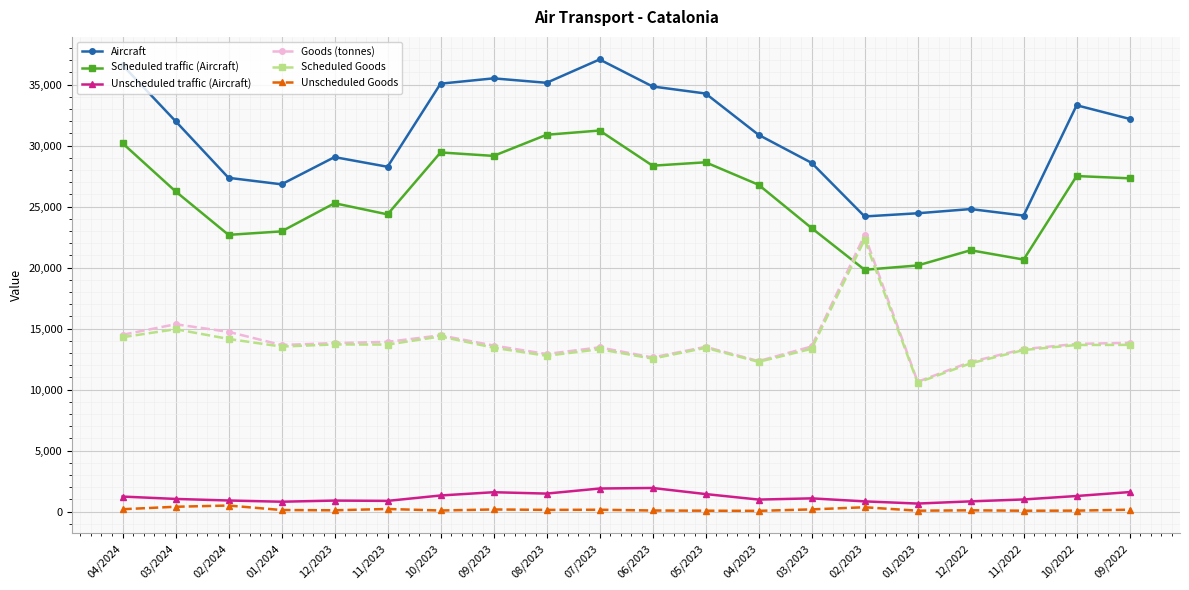

What is the average value of the Scheduled traffic (Aircraft) series?

25814.0